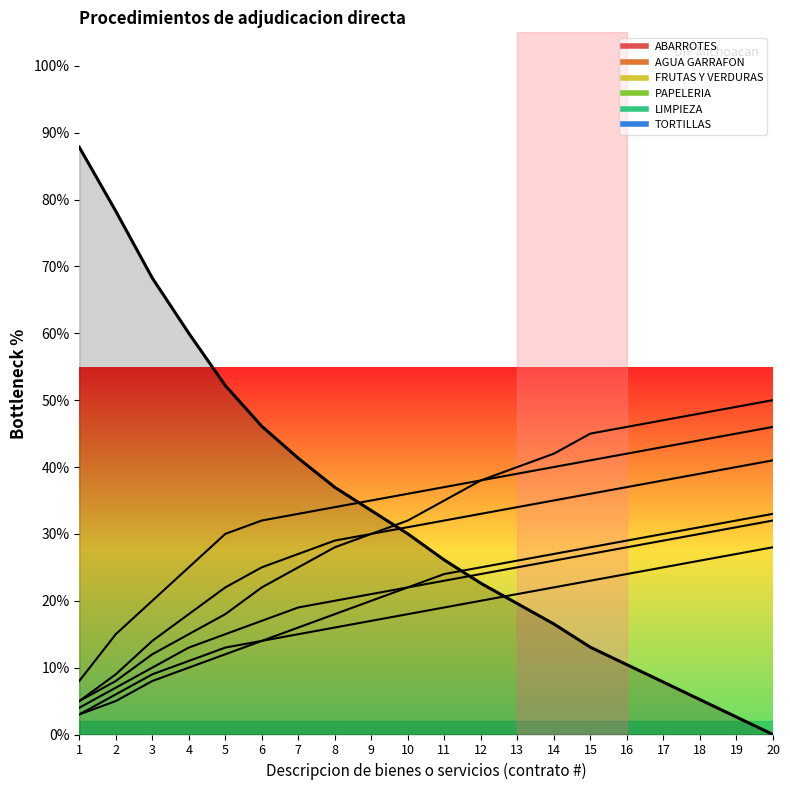

What is the change in value from 8 to 17?

-29.1